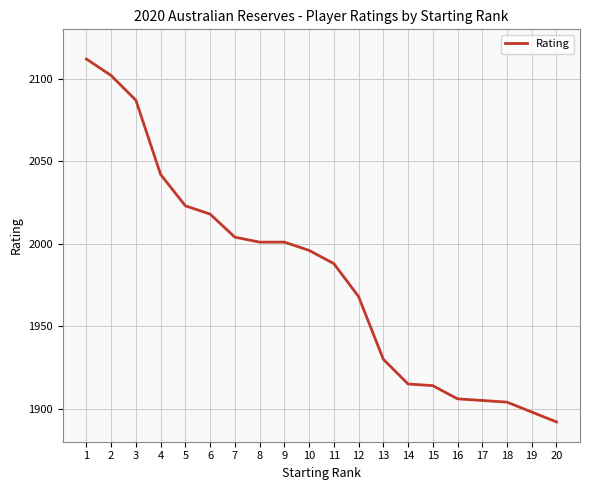

What is the approximate value at 10, to the nearest 50?

2000